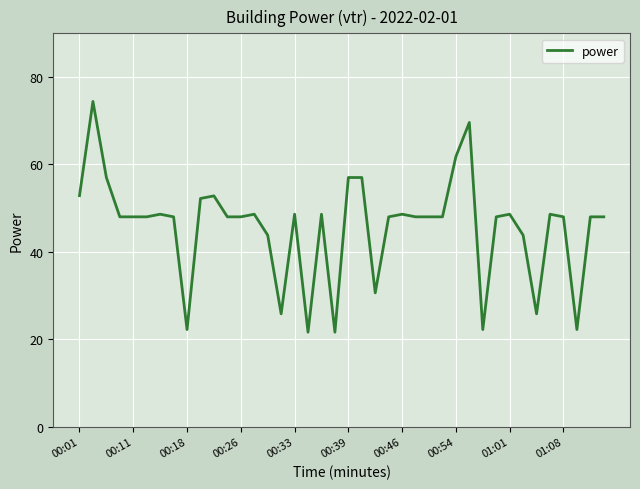

What is the maximum value shown in the chart?

74.4